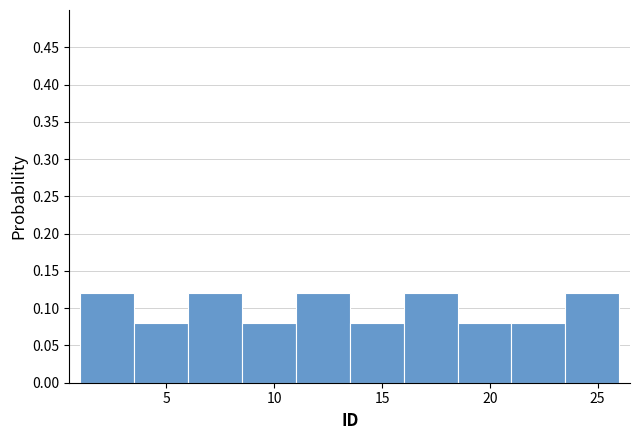

Reading left to right, transcribe this chart: for each bar, give the range it covers on the x-axis and its height. The values are not printed on the chart, so give them approximately, as read against the axis.

1.0 to 3.5: 0.12
3.5 to 6.0: 0.08
6.0 to 8.5: 0.12
8.5 to 11.0: 0.08
11.0 to 13.5: 0.12
13.5 to 16.0: 0.08
16.0 to 18.5: 0.12
18.5 to 21.0: 0.08
21.0 to 23.5: 0.08
23.5 to 26.0: 0.12